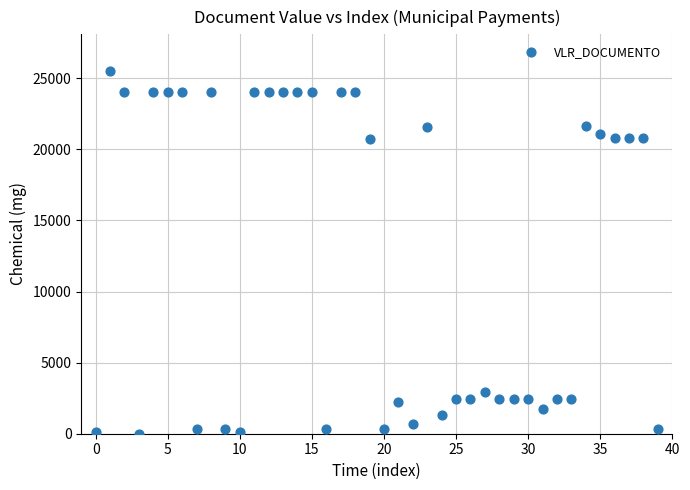

How many data points are displayed?

40